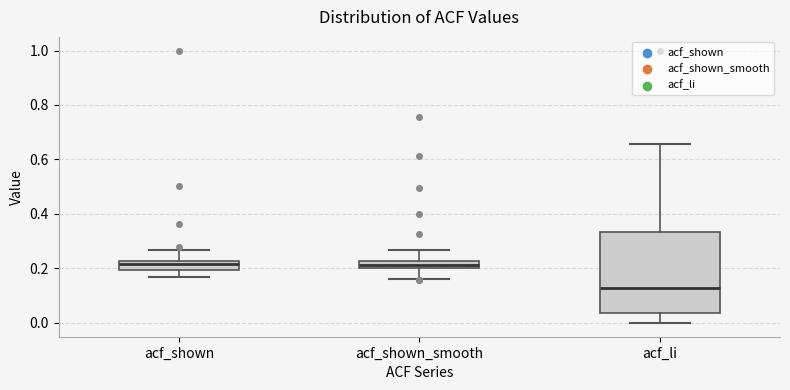

Where does the upper whisker of the box for acf_li end on the y-axis? The values are not printed on the chart, so give them approximately, as read against the axis.

0.66